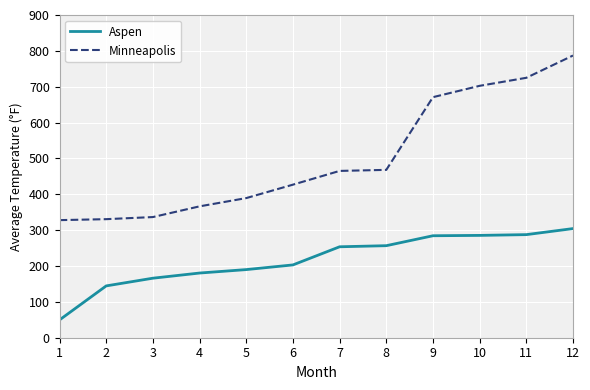

What are all the series names shown in the legend?

Aspen, Minneapolis